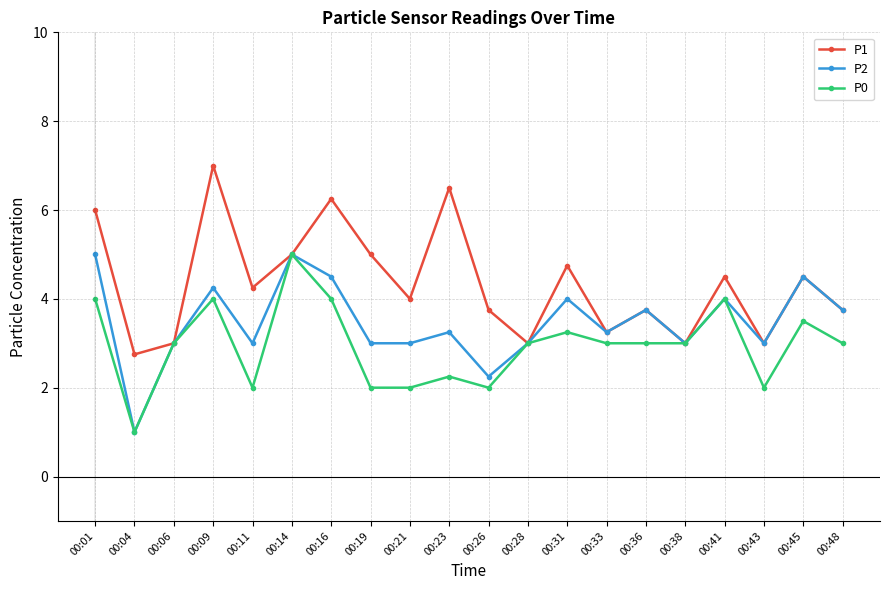

True or false: P1 has a value of 5.0 at 00:33.

False